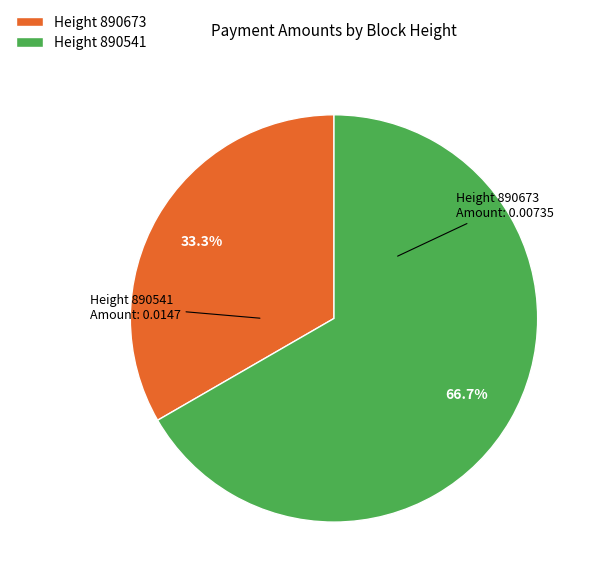

Combined, what portion of the pie is Height 890673 and Height 890541?

100.0%